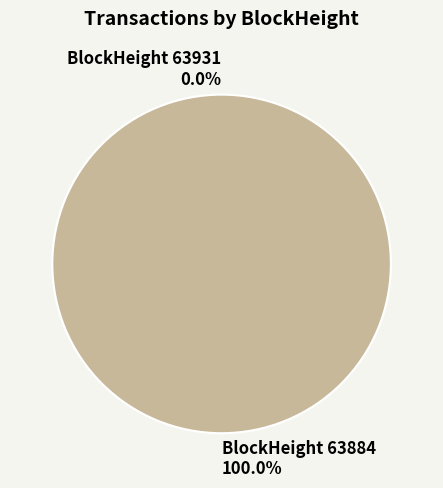

Combined, do 63884 and 63931 account for over 50%?

Yes